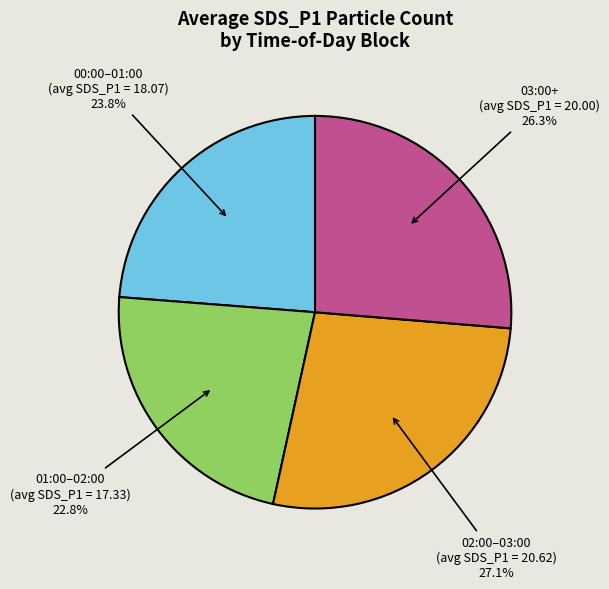

How many slices are in this pie chart?

4